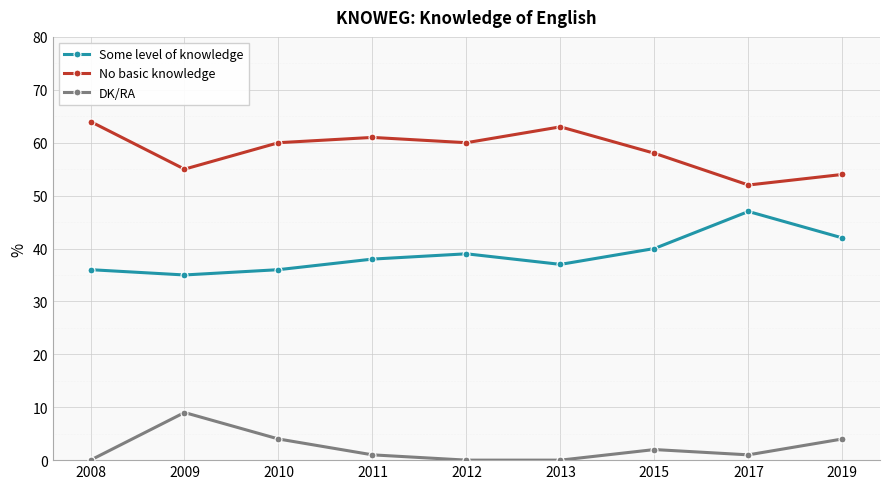

The value of DK/RA at 2008 is 0. True or false?

True